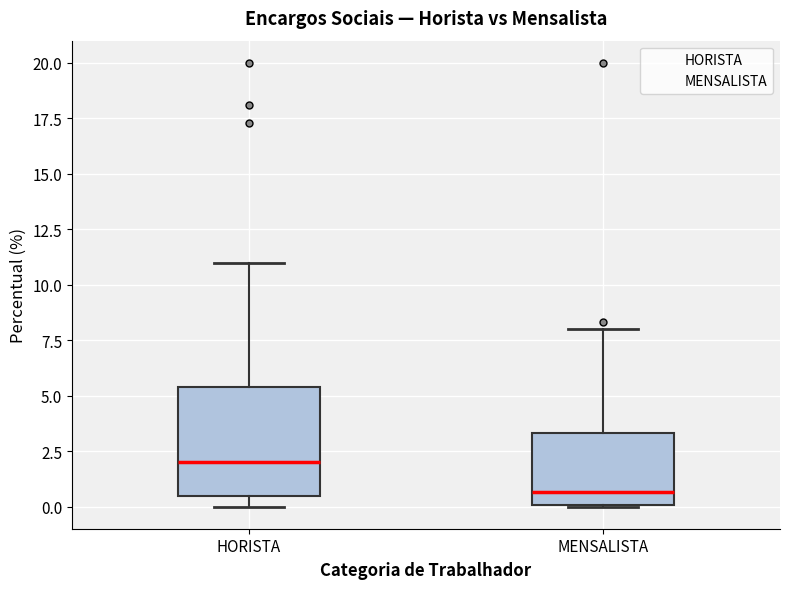

Which box's median line is the highest?

HORISTA